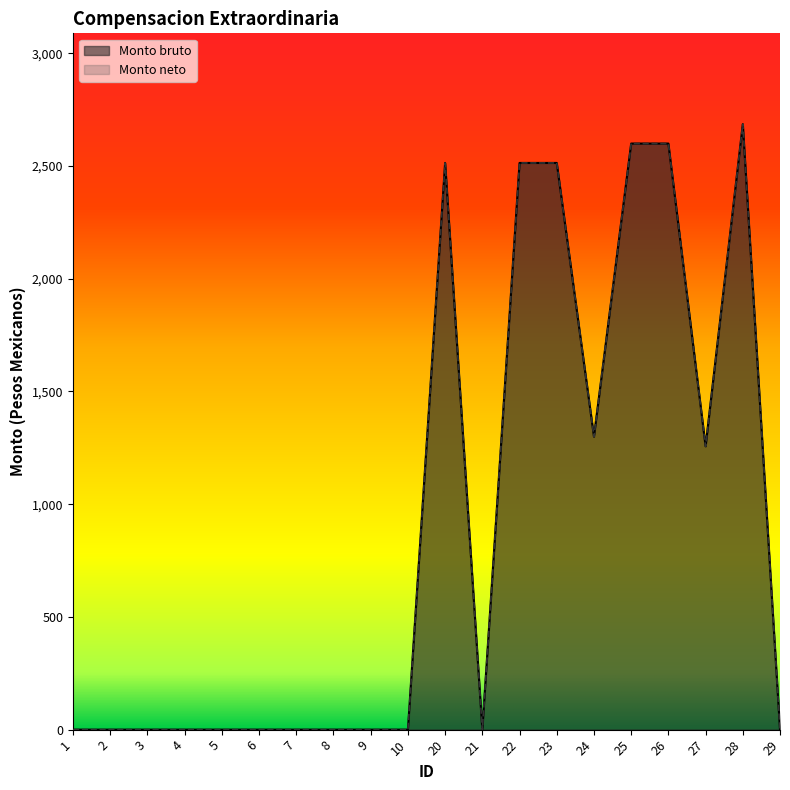

Which series has the largest total across all categories?

Monto bruto